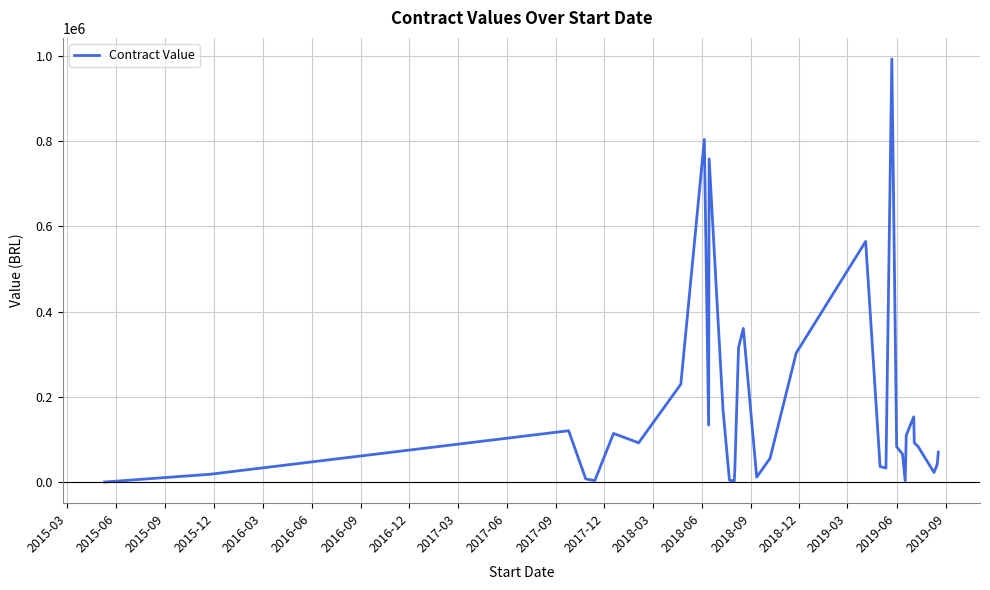

What is the difference between the maximum and minimum values?

991494.4